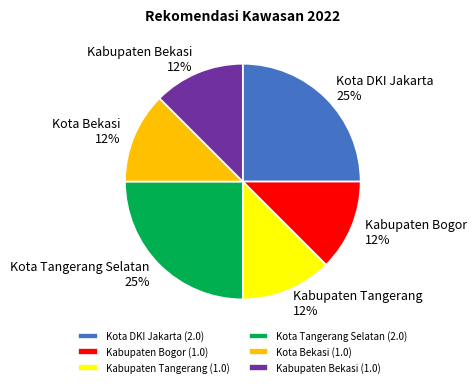

Is there any slice that represents more than half of the pie?

No